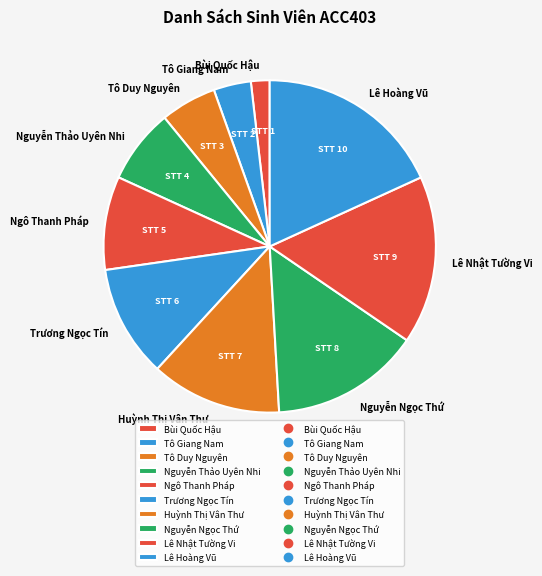

Rank the categories by value from lowest to highest.

Bùi Quốc Hậu, Tô Giang Nam, Tô Duy Nguyên, Nguyễn Thảo Uyên Nhi, Ngô Thanh Pháp, Trương Ngọc Tín, Huỳnh Thị Vân Thư, Nguyễn Ngọc Thứ, Lê Nhật Tường Vi, Lê Hoàng Vũ